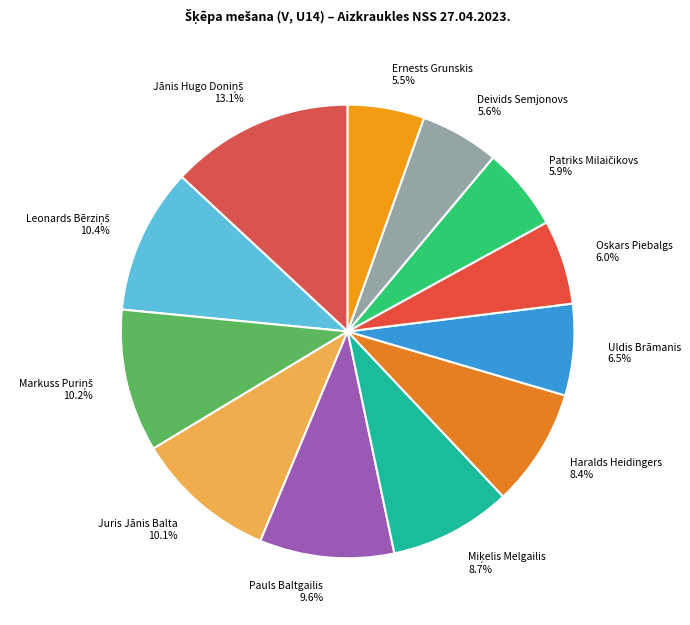

To the nearest percent, what portion does Haralds Heidingers represent?

8%